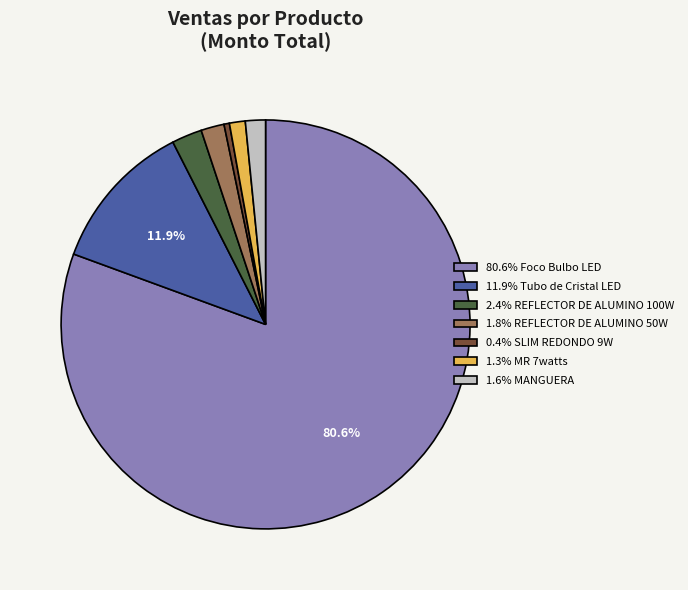

What is the ratio of the value at 80.6% Foco Bulbo LED to the value at 0.4% SLIM REDONDO 9W?

189.0